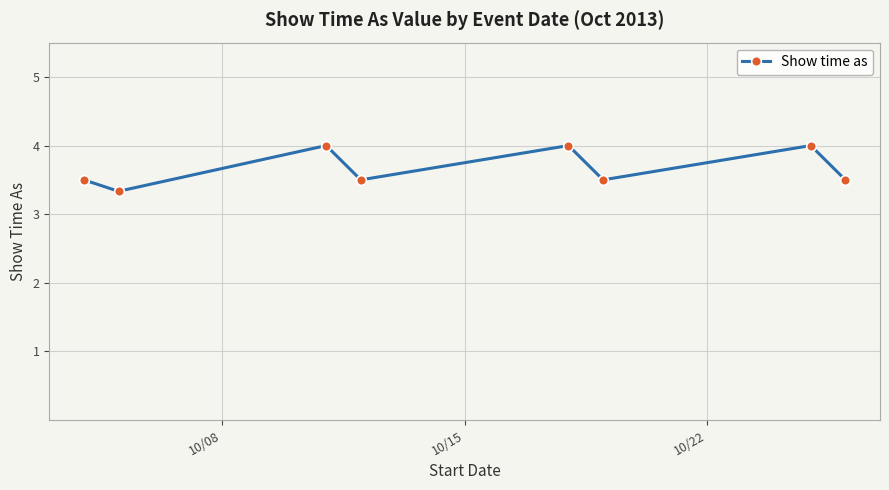

True or false: the data has more than 2 interior local peaks.

True